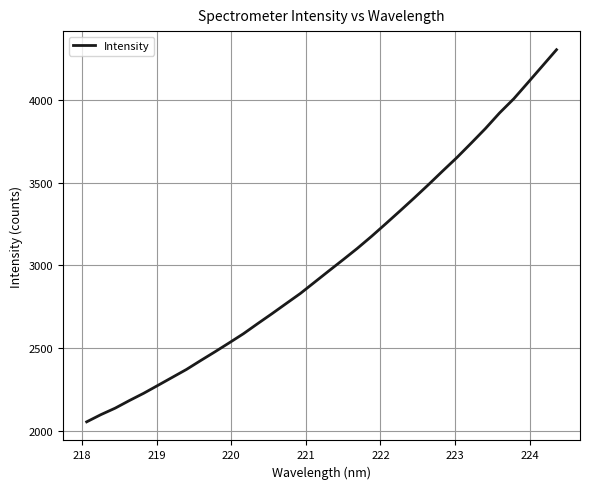

What is the difference between the maximum and minimum values?

2252.5